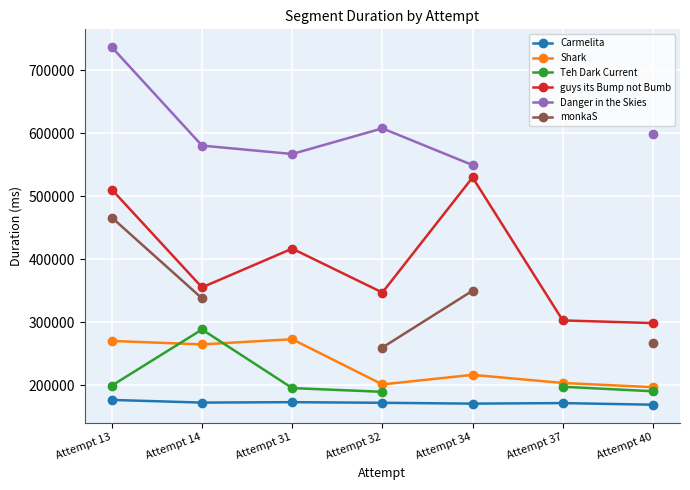

What value does the Teh Dark Current series have at Attempt 40?

190268.0